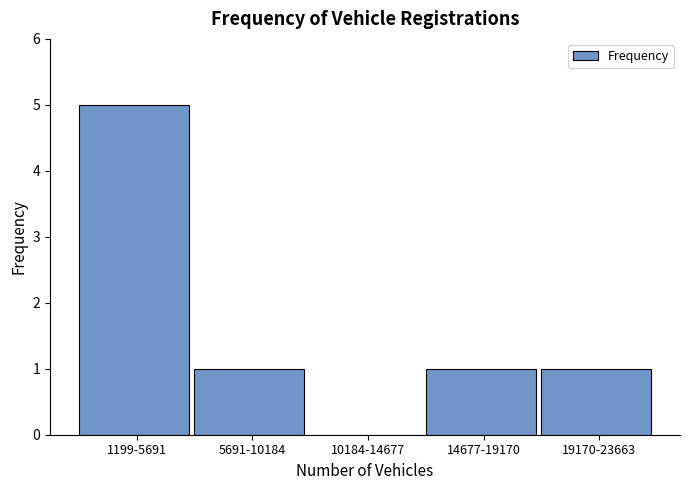

Reading left to right, list all the values displayed in this chart.

1199-5691=5	5691-10184=1	10184-14677=0	14677-19170=1	19170-23663=1